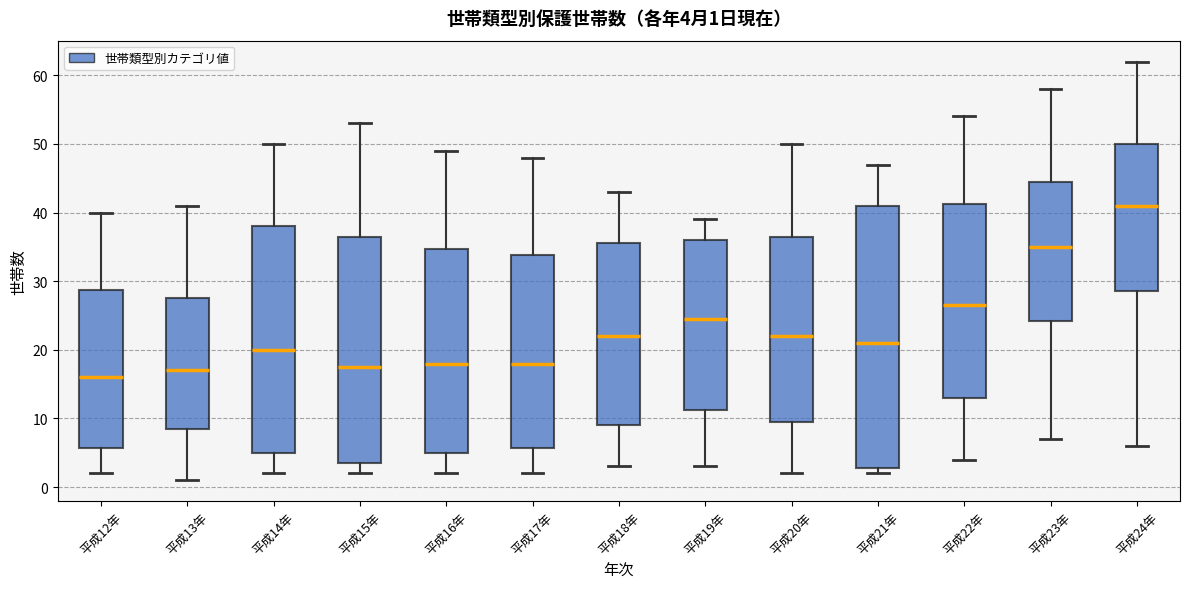

Which box is the tallest, from its lower edge to its upper edge?

平成21年